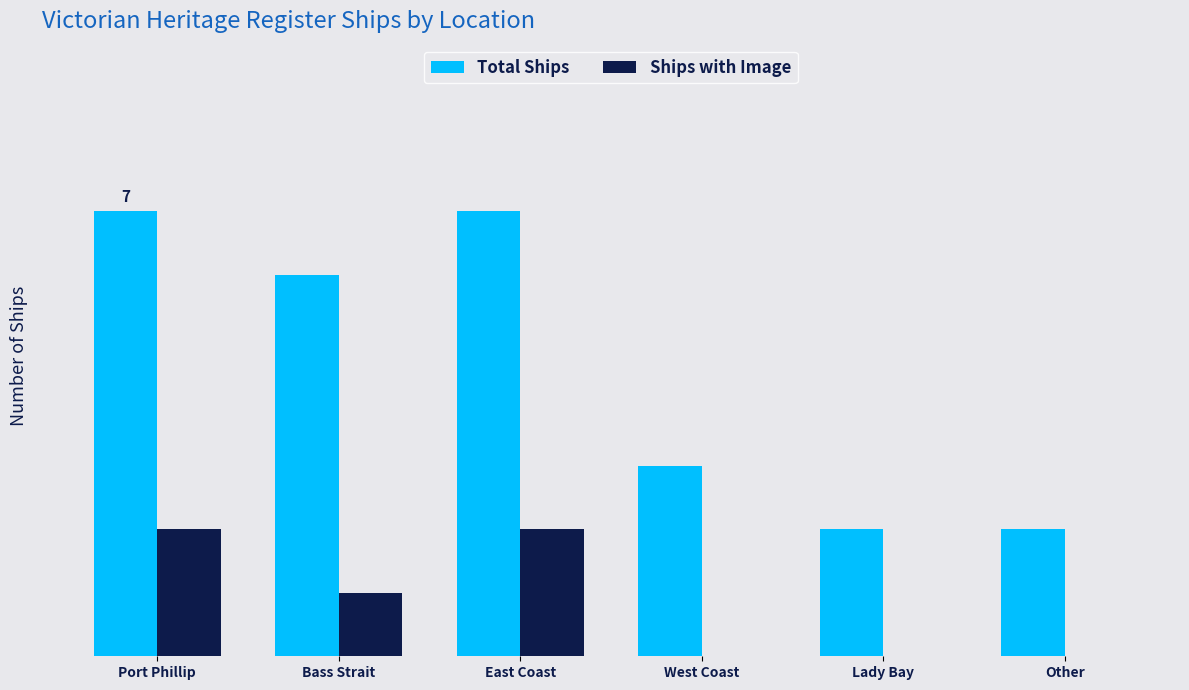

What are all the series names shown in the legend?

Total Ships, Ships with Image